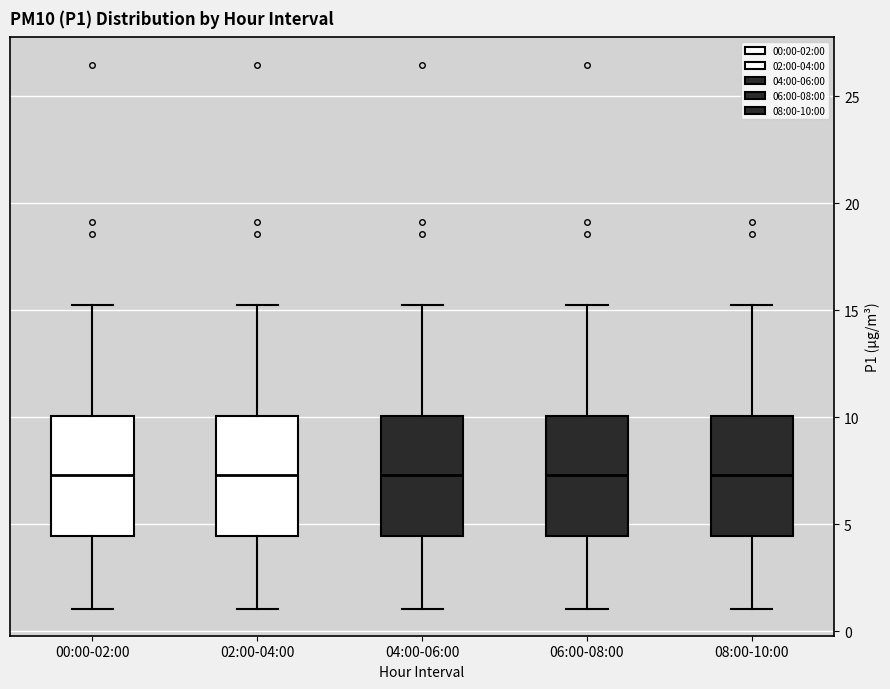

Where is the upper edge of the box for 08:00-10:00 on the y-axis? The values are not printed on the chart, so give them approximately, as read against the axis.

10.0